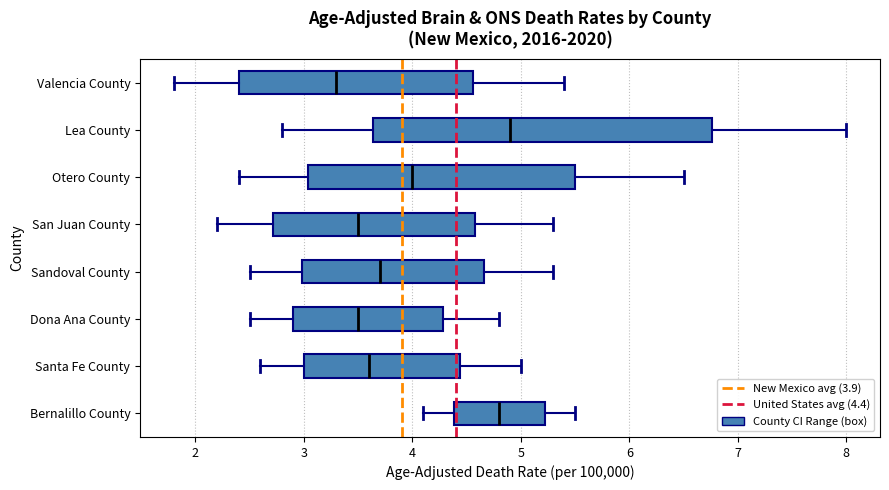

Comparing the boxes themselves (not the whiskers), which one is the widest?

Lea County